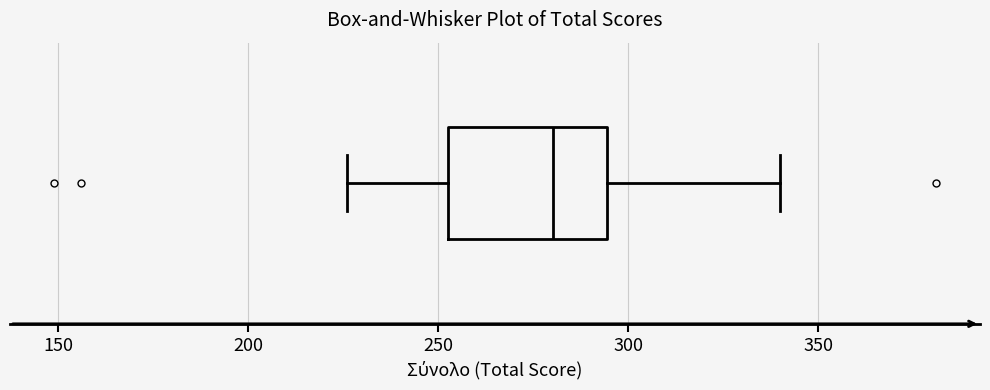

Where does the median line of the box sit on the x-axis? The values are not printed on the chart, so give them approximately, as read against the axis.

280